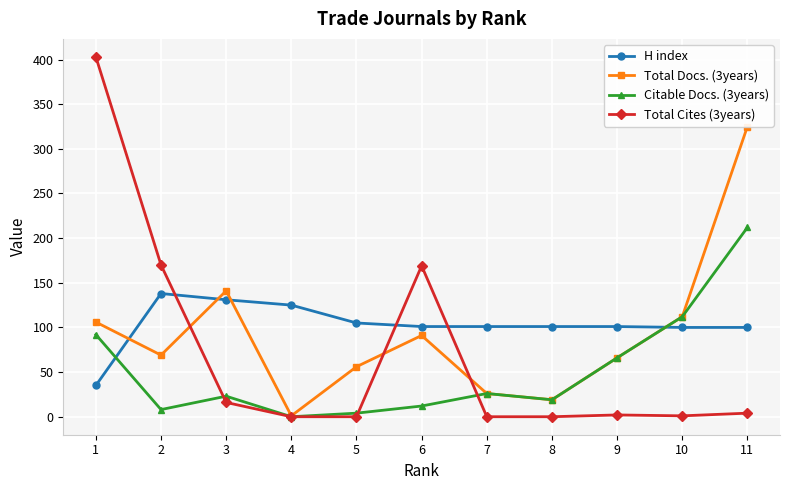

Where is the first local minimum for Total Cites (3years)?

10